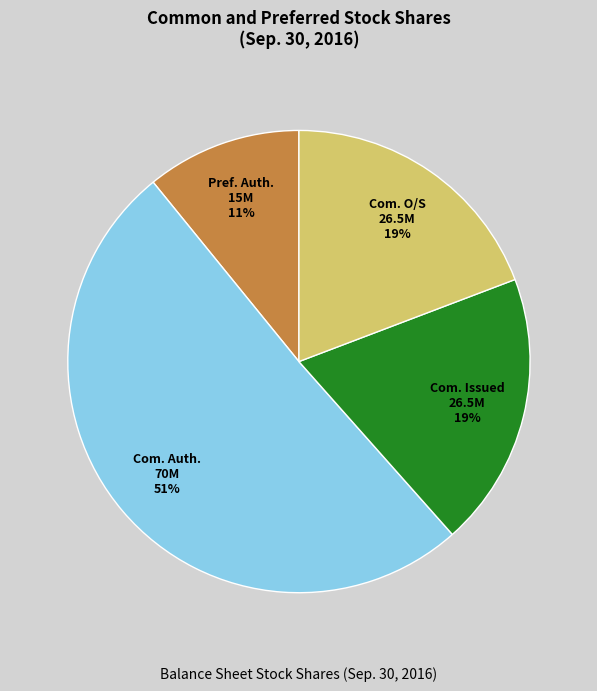

To the nearest percent, what is the difference between the largest and smallest slice percentages?

40%